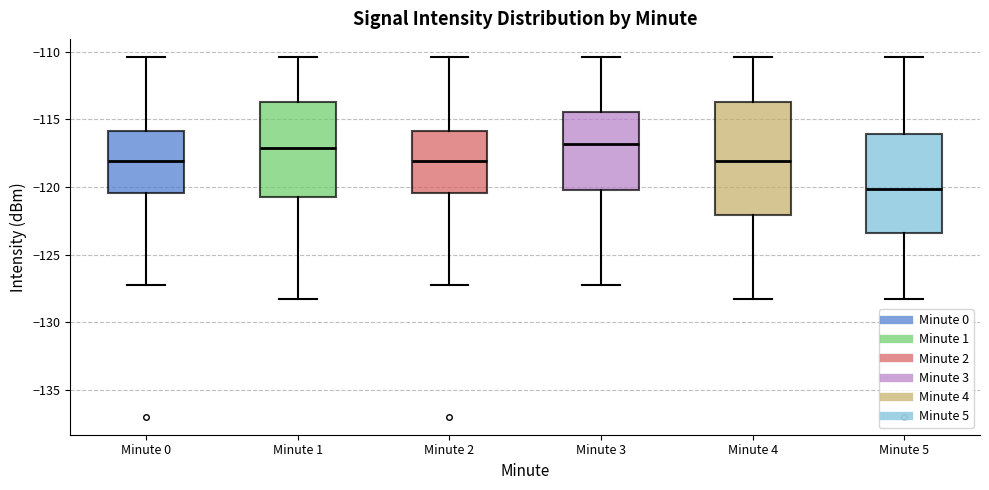

Reading left to right, transcribe this box plot: for each box, give where its median line is, the range the box spans, and where its two whiskers end, as read against the y-axis. The values are not printed on the chart, so give them approximately, as read against the axis.

Minute 0: median -118.0, box -120.5 to -116.0, whiskers -127.5 to -110.5
Minute 1: median -117.0, box -121.0 to -113.5, whiskers -128.5 to -110.5
Minute 2: median -118.0, box -120.5 to -116.0, whiskers -127.5 to -110.5
Minute 3: median -117.0, box -120.0 to -114.5, whiskers -127.5 to -110.5
Minute 4: median -118.0, box -122.0 to -113.5, whiskers -128.5 to -110.5
Minute 5: median -120.0, box -123.5 to -116.0, whiskers -128.5 to -110.5